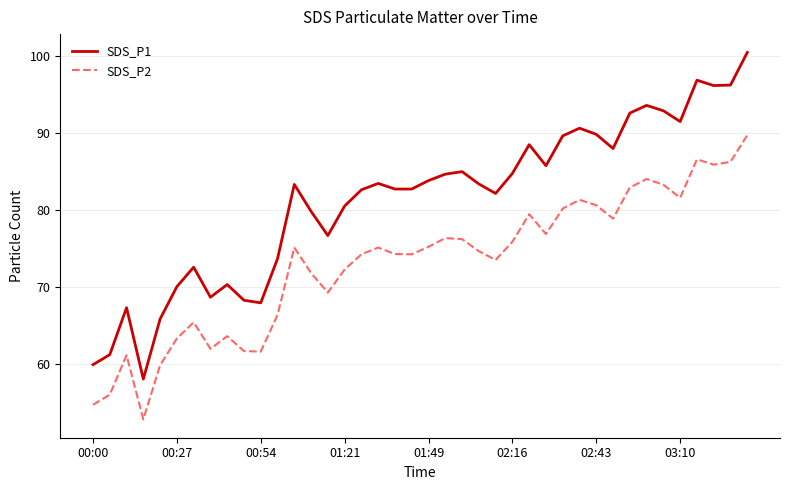

What is the highest value of the SDS_P2 series?

89.7